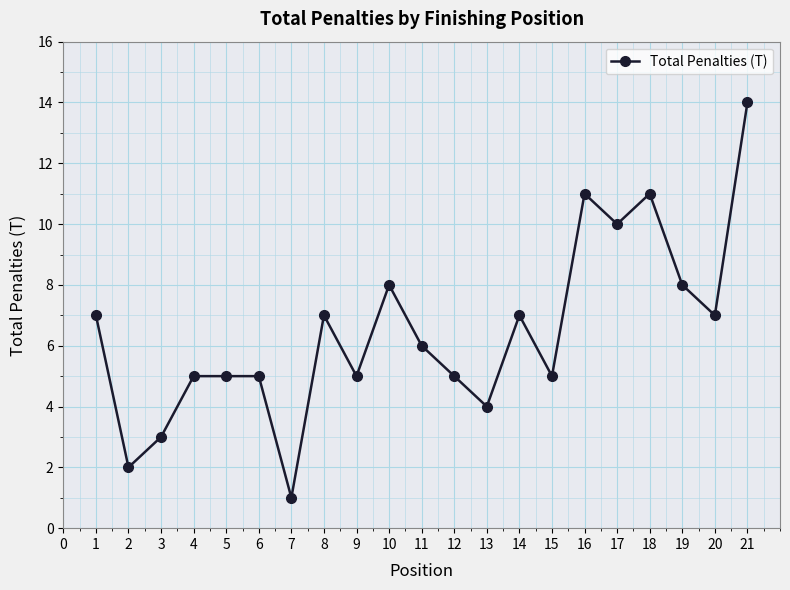

What is the difference between the values at 14 and 19?

1